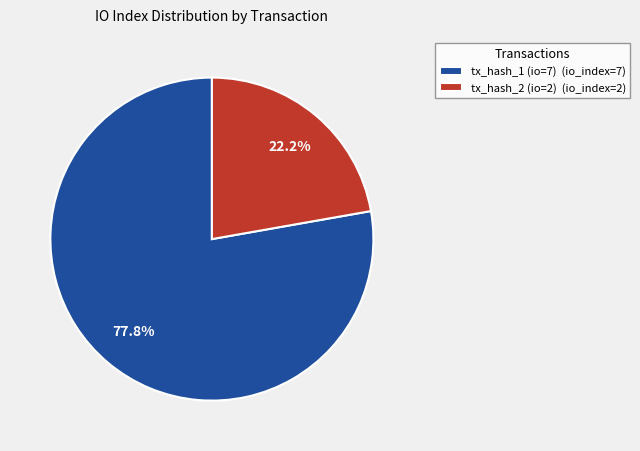

What percentage do tx_hash_1 (io=7) and tx_hash_2 (io=2) together represent?

100.0%